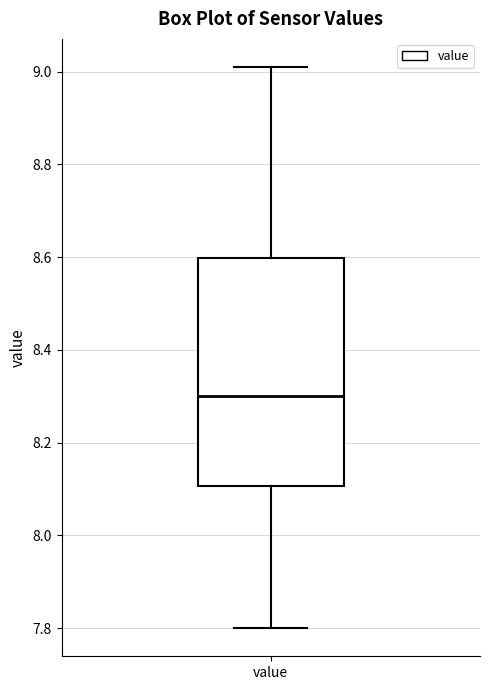

Transcribe this box plot: give where the median line is, the range the box spans, and where the two whiskers end, as read against the y-axis. The values are not printed on the chart, so give them approximately, as read against the axis.

median 8.30, box 8.10 to 8.60, whiskers 7.80 to 9.02